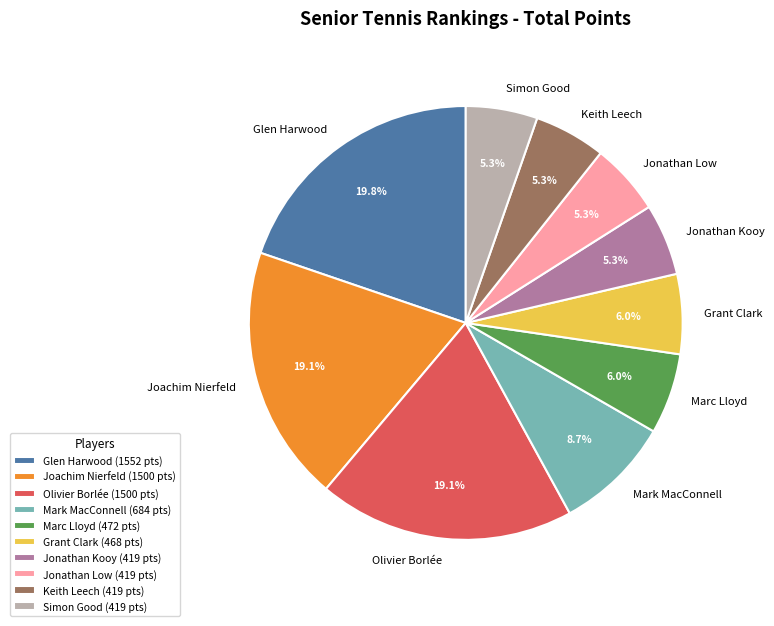

The Keith Leech slice represents 5% of the pie. True or false?

True